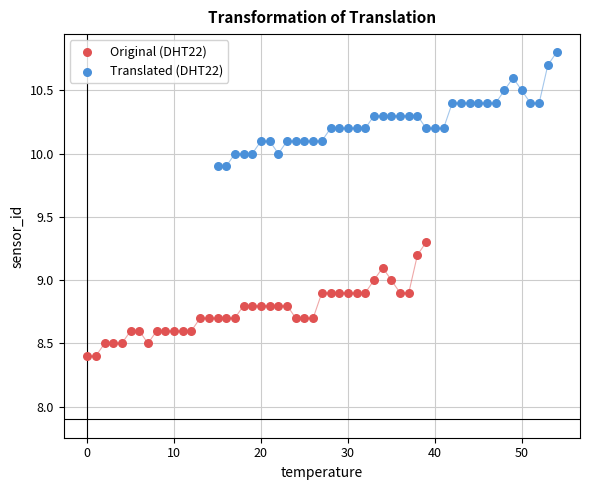

What are all the series names shown in the legend?

Original (DHT22), Translated (DHT22)